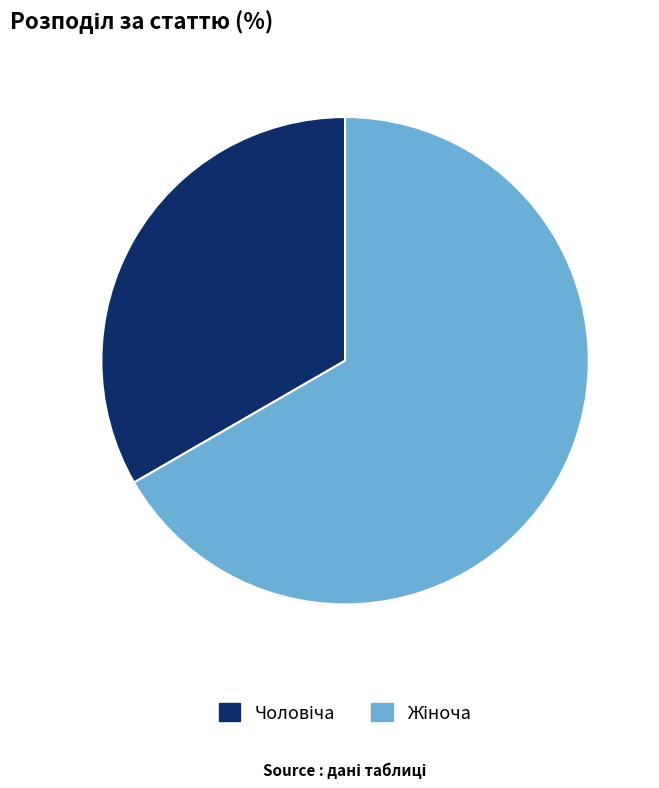

Is there any slice that represents more than half of the pie?

Yes